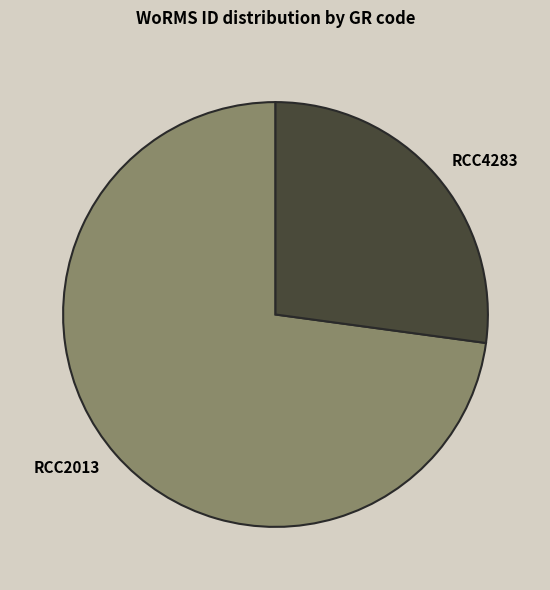

The RCC2013 slice represents 73% of the pie. True or false?

True